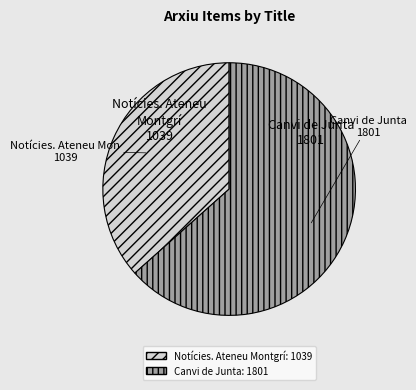

Is Canvi de Junta the majority of the pie?

Yes